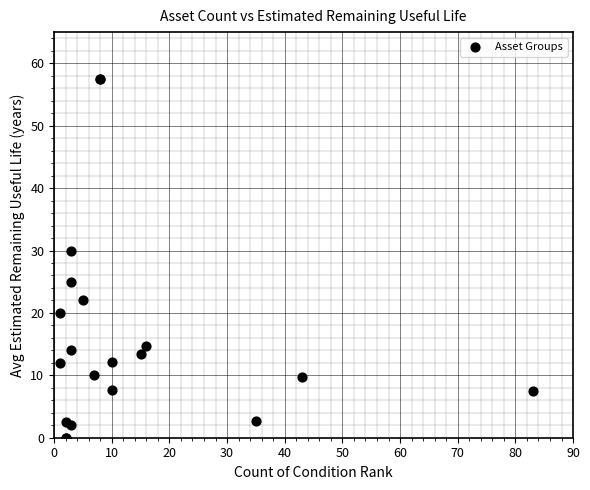

What Y value in the scatter plot is closest to 28?

30.0